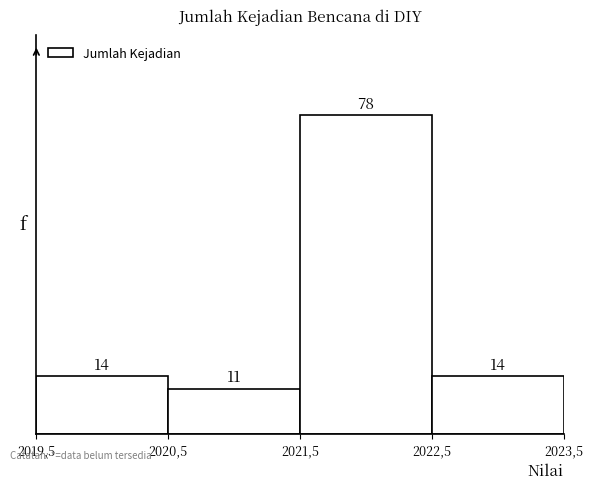

Reading left to right, extract all data points from this chart.

14	11	78	14